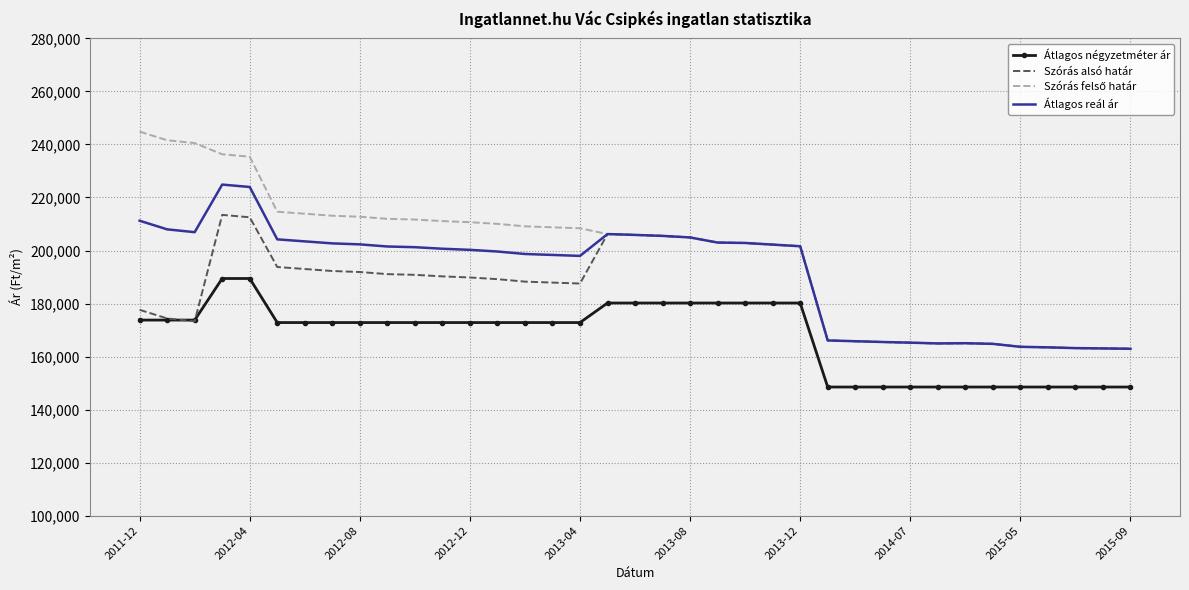

What is the highest value of the Átlagos négyzetméter ár series?

189443